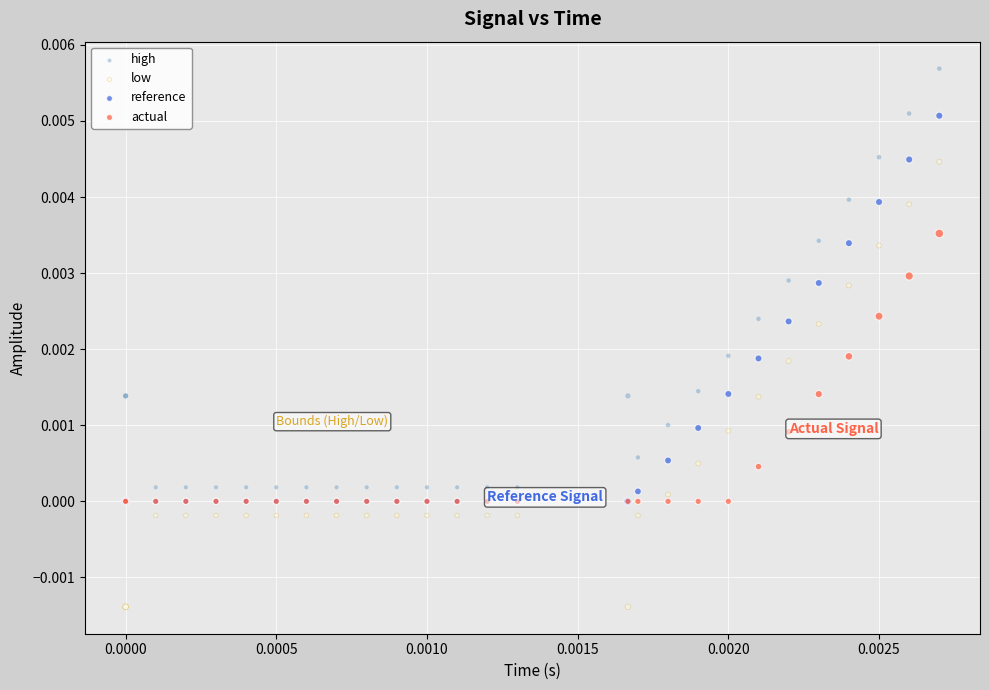

Which series has the widest spread of Y values?

low